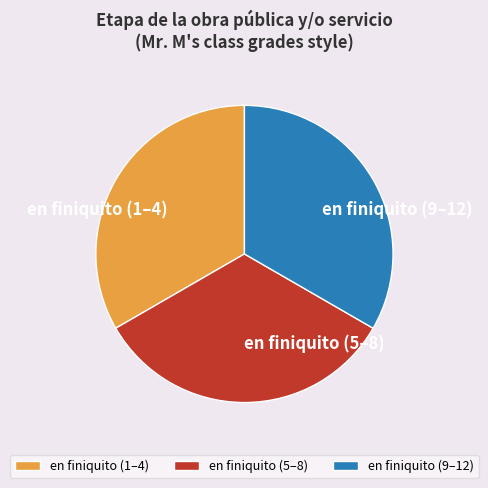

Does en finiquito (9–12) account for over 50% of the chart?

No